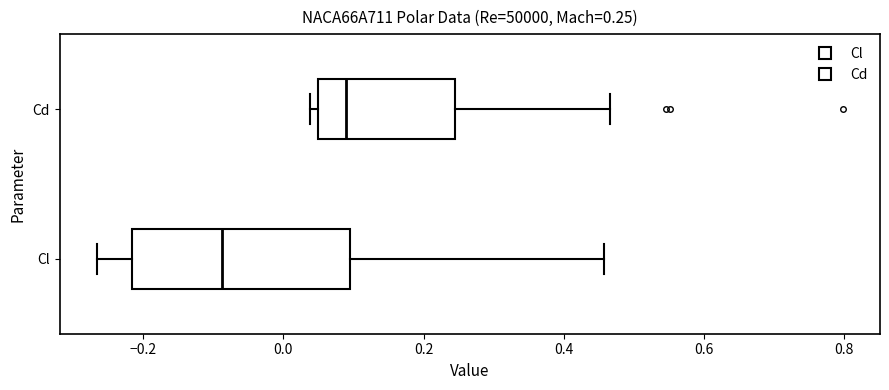

Which box's median line is the furthest to the right?

Cd